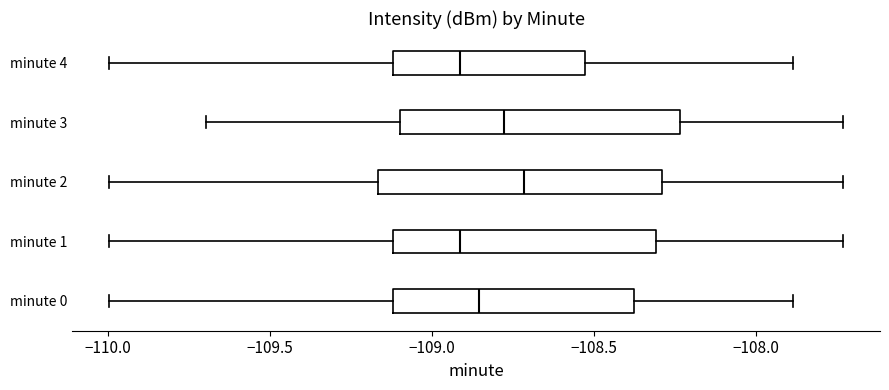

Where does the left whisker of the box for minute 2 end on the x-axis? The values are not printed on the chart, so give them approximately, as read against the axis.

-110.00